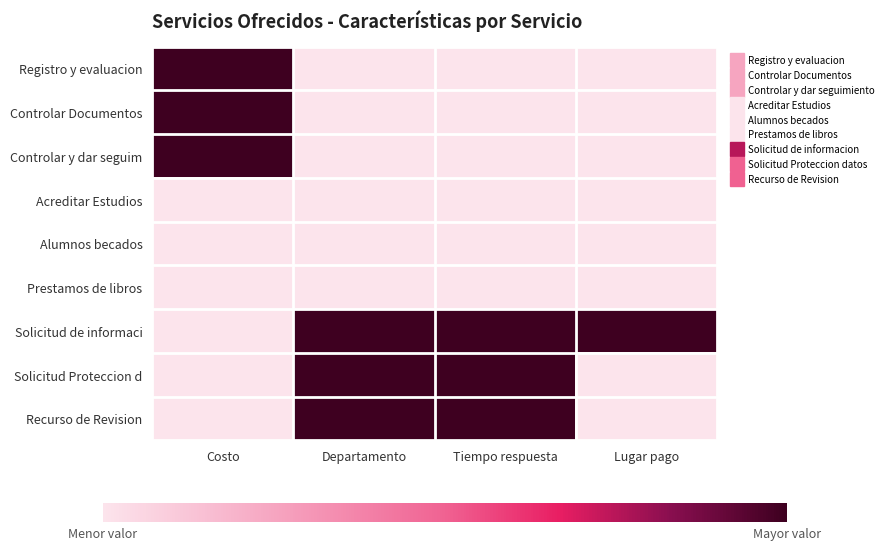

Reading right to left, extract all data points from this chart.

Registro y evaluacion: Lugar pago=0	Tiempo respuesta=0	Departamento=0	Costo=1
Controlar Documentos: Lugar pago=0	Tiempo respuesta=0	Departamento=0	Costo=1
Controlar y dar seguim: Lugar pago=0	Tiempo respuesta=0	Departamento=0	Costo=1
Acreditar Estudios: Lugar pago=0	Tiempo respuesta=0	Departamento=0	Costo=0
Alumnos becados: Lugar pago=0	Tiempo respuesta=0	Departamento=0	Costo=0
Prestamos de libros: Lugar pago=0	Tiempo respuesta=0	Departamento=0	Costo=0
Solicitud de informaci: Lugar pago=1	Tiempo respuesta=1	Departamento=1	Costo=0
Solicitud Proteccion d: Lugar pago=0	Tiempo respuesta=1	Departamento=1	Costo=0
Recurso de Revision: Lugar pago=0	Tiempo respuesta=1	Departamento=1	Costo=0